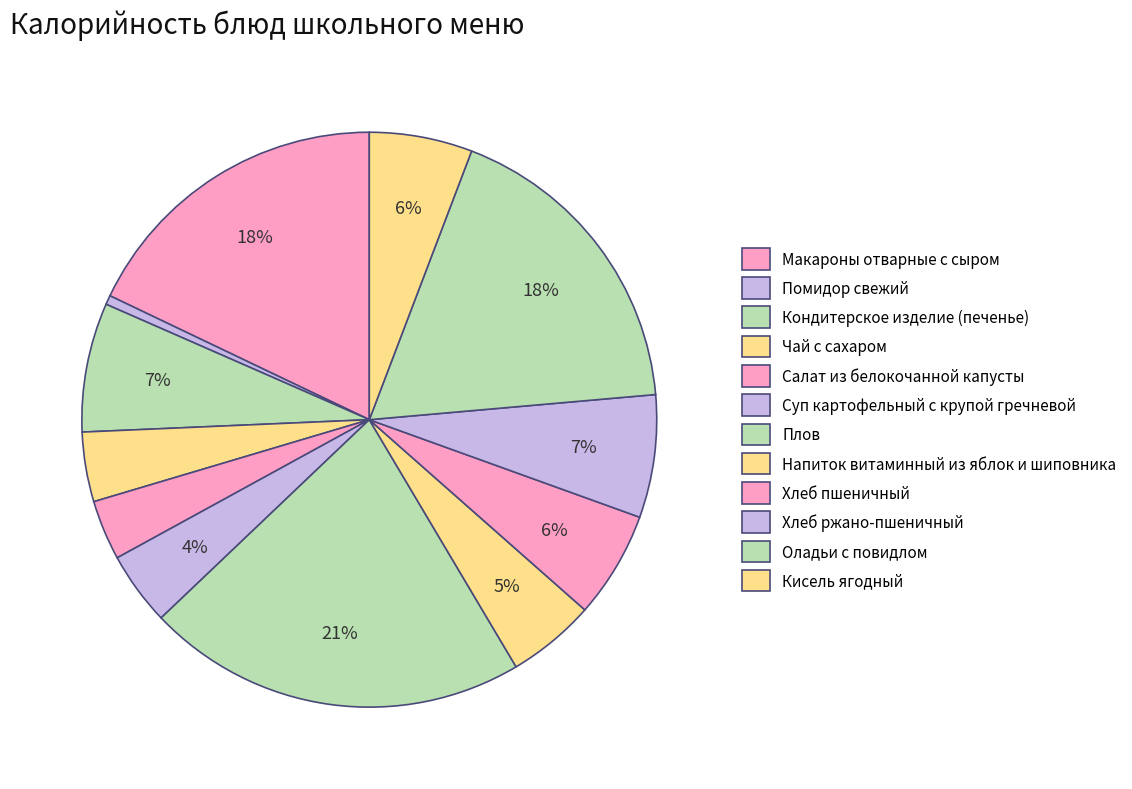

What percentage is the Напиток витаминный из яблок и шиповника slice, to the nearest percent?

5%